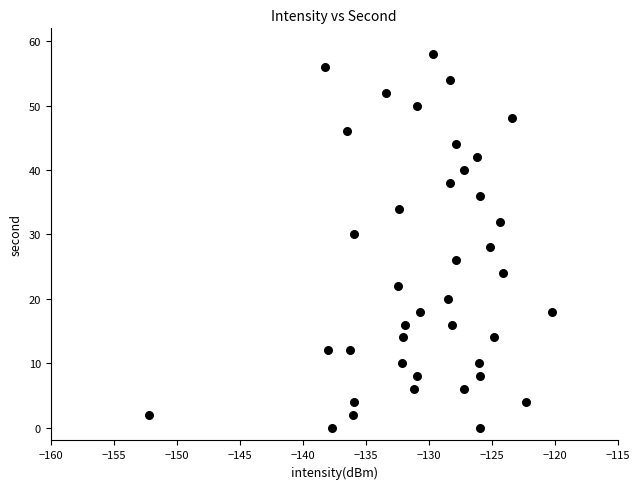

What is the range of Y values (max minus min)?

58